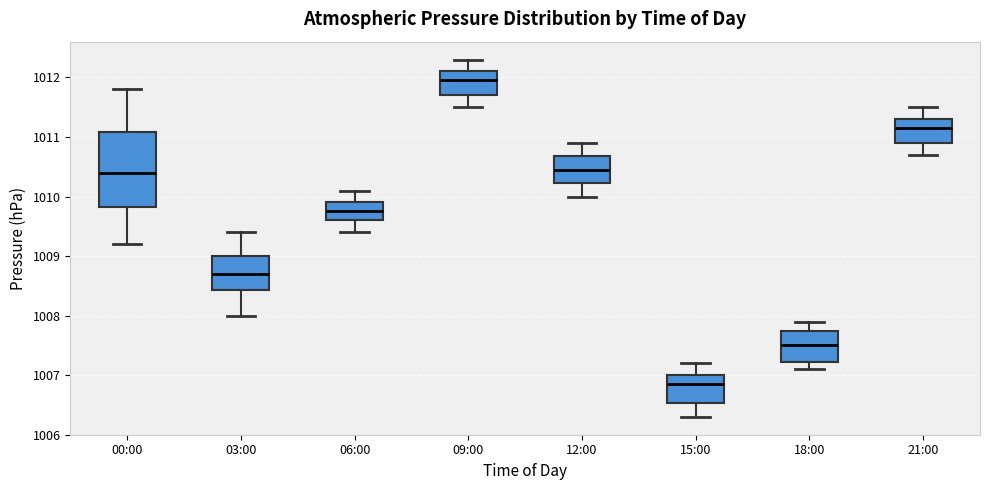

Reading left to right, transcribe this box plot: for each box, give where its median line is, the range the box spans, and where its two whiskers end, as read against the y-axis. The values are not printed on the chart, so give them approximately, as read against the axis.

00:00: median 1010.4, box 1009.8 to 1011.1, whiskers 1009.2 to 1011.8
03:00: median 1008.7, box 1008.4 to 1009.0, whiskers 1008.0 to 1009.4
06:00: median 1009.8, box 1009.6 to 1009.9, whiskers 1009.4 to 1010.1
09:00: median 1012.0, box 1011.7 to 1012.1, whiskers 1011.5 to 1012.3
12:00: median 1010.5, box 1010.2 to 1010.7, whiskers 1010.0 to 1010.9
15:00: median 1006.9, box 1006.5 to 1007.0, whiskers 1006.3 to 1007.2
18:00: median 1007.5, box 1007.2 to 1007.8, whiskers 1007.1 to 1007.9
21:00: median 1011.2, box 1010.9 to 1011.3, whiskers 1010.7 to 1011.5